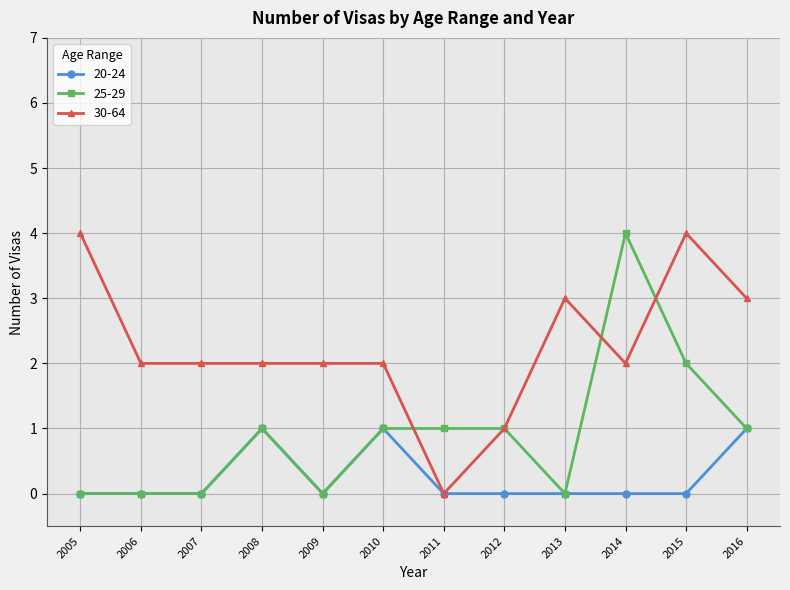

Is it true that 20-24 equals 1 at 2010?

True